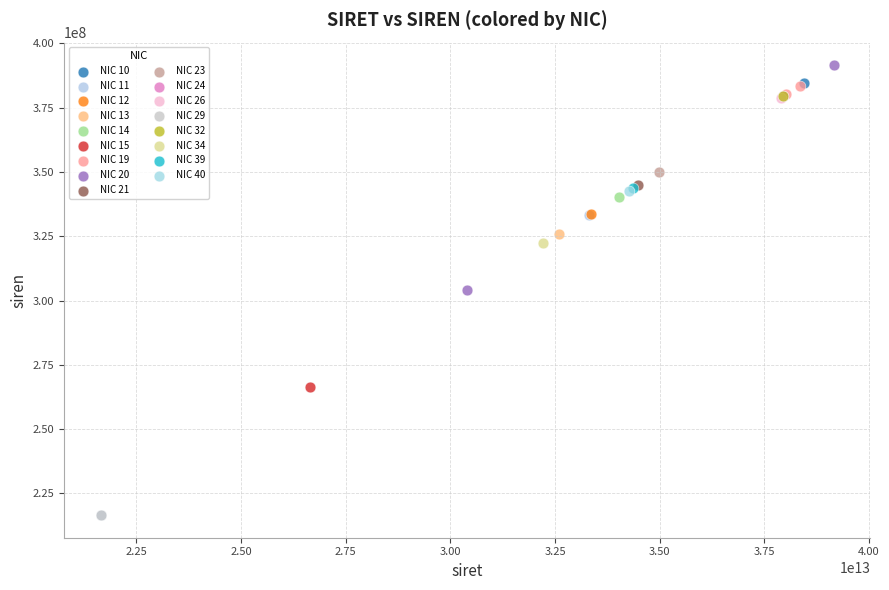

What are all the series names shown in the legend?

NIC 10, NIC 11, NIC 12, NIC 13, NIC 14, NIC 15, NIC 19, NIC 20, NIC 21, NIC 23, NIC 24, NIC 26, NIC 29, NIC 32, NIC 34, NIC 39, NIC 40